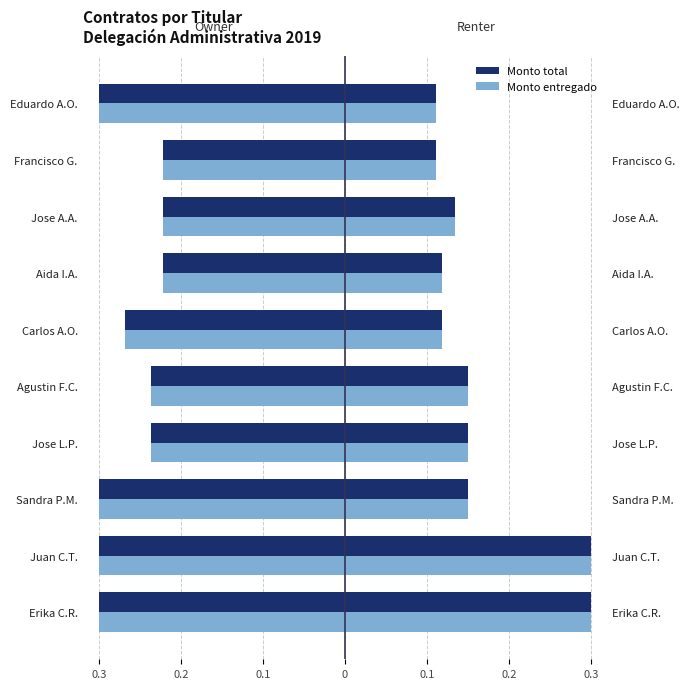

Which series has the largest range (max minus min)?

Monto total